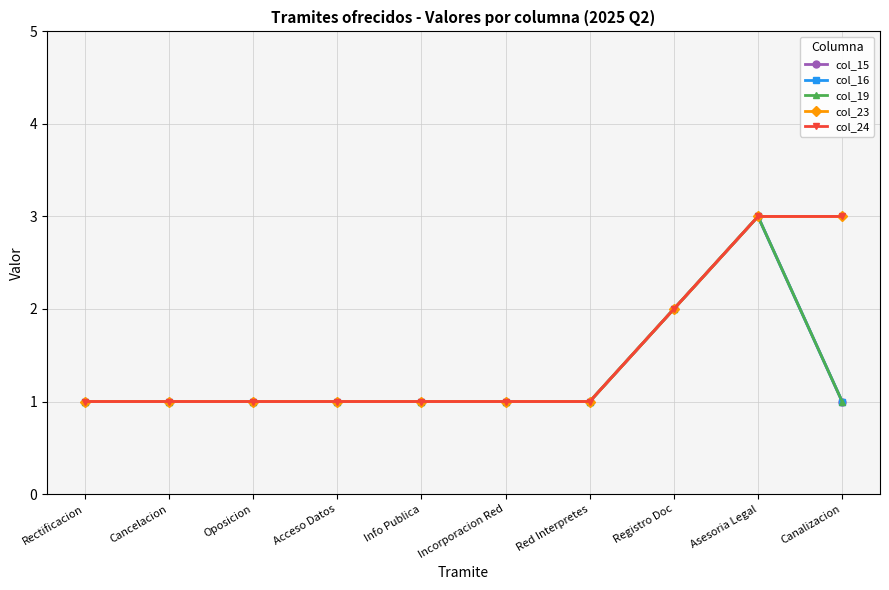

What is the approximate value of col_24 at Red Interpretes?

1